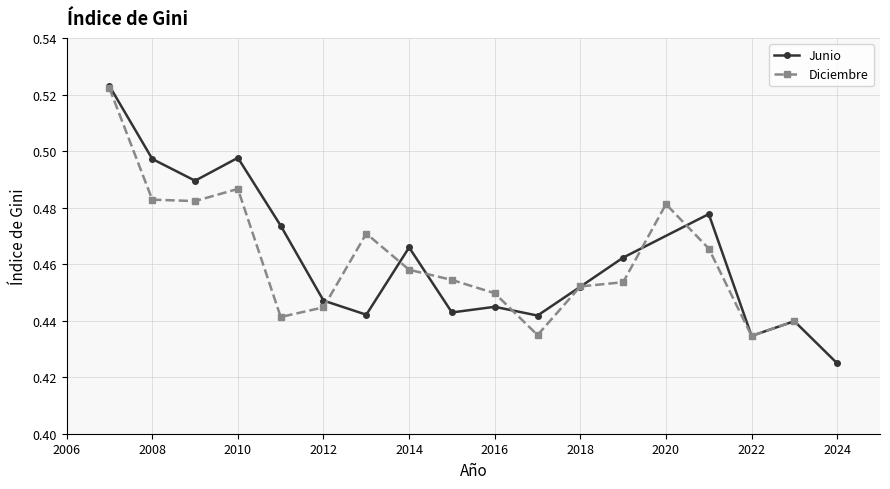

What are all the series names shown in the legend?

Junio, Diciembre